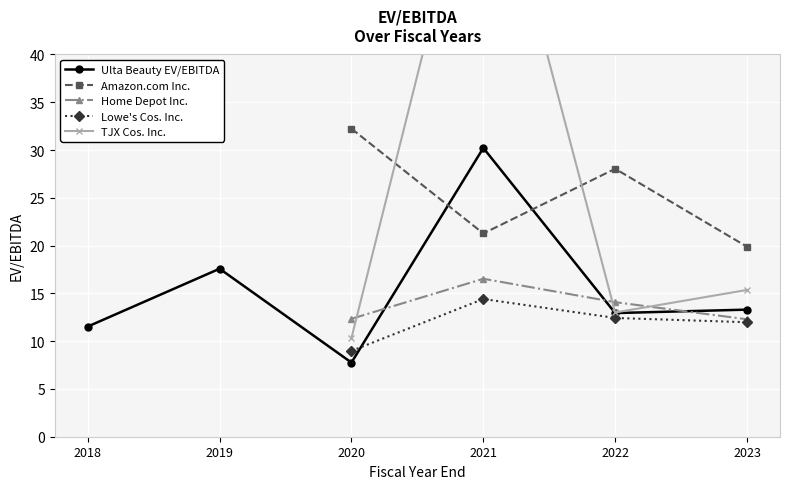

At which label is Ulta Beauty EV/EBITDA closest to 18?

2019